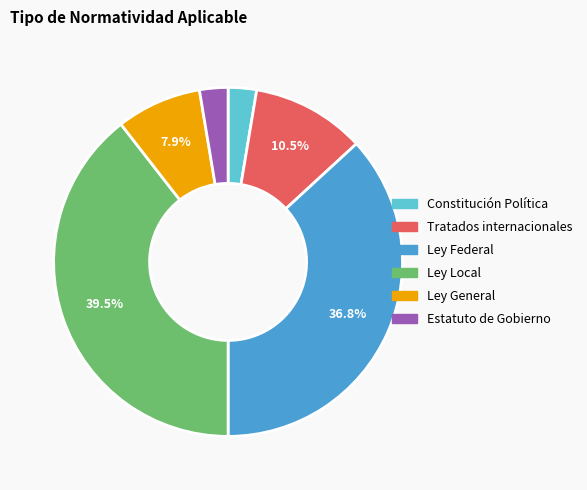

Is there a majority slice in this chart?

No